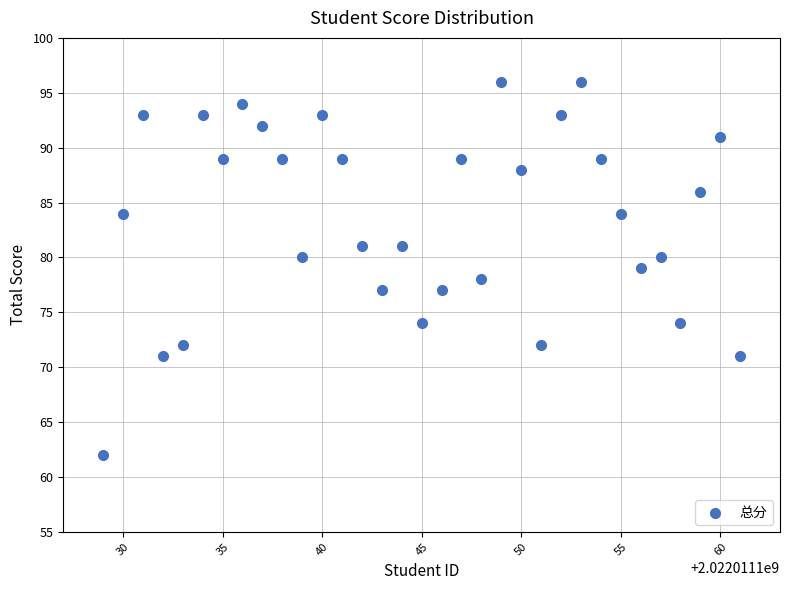

What is the range of Y values (max minus min)?

34